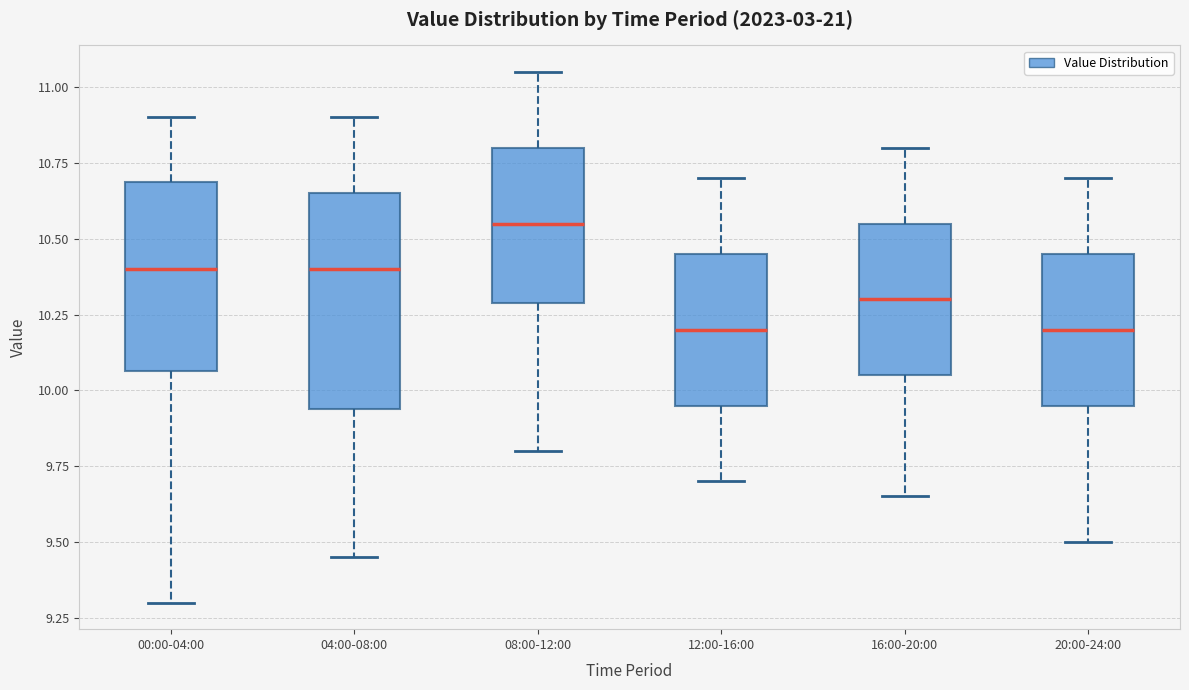

Comparing the boxes themselves (not the whiskers), which one is the tallest?

04:00-08:00